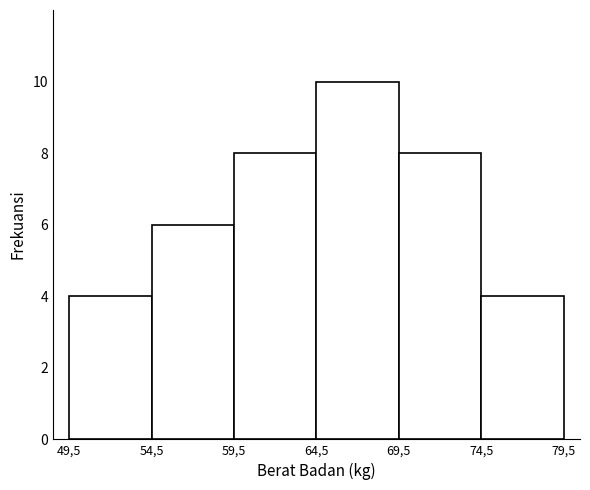

Reading left to right, extract all data points from this chart.

49,5=4	54,5=6	59,5=8	64,5=10	69,5=8	74,5=4